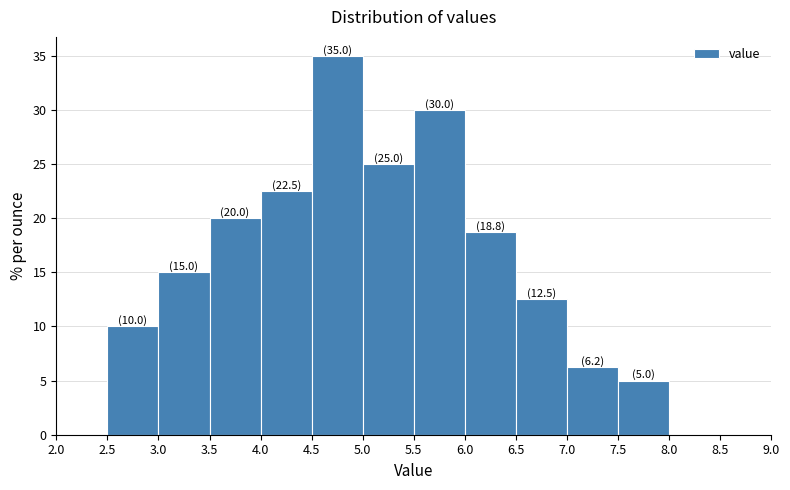

Which range on the x-axis has the tallest bar?

4.5 to 5.0